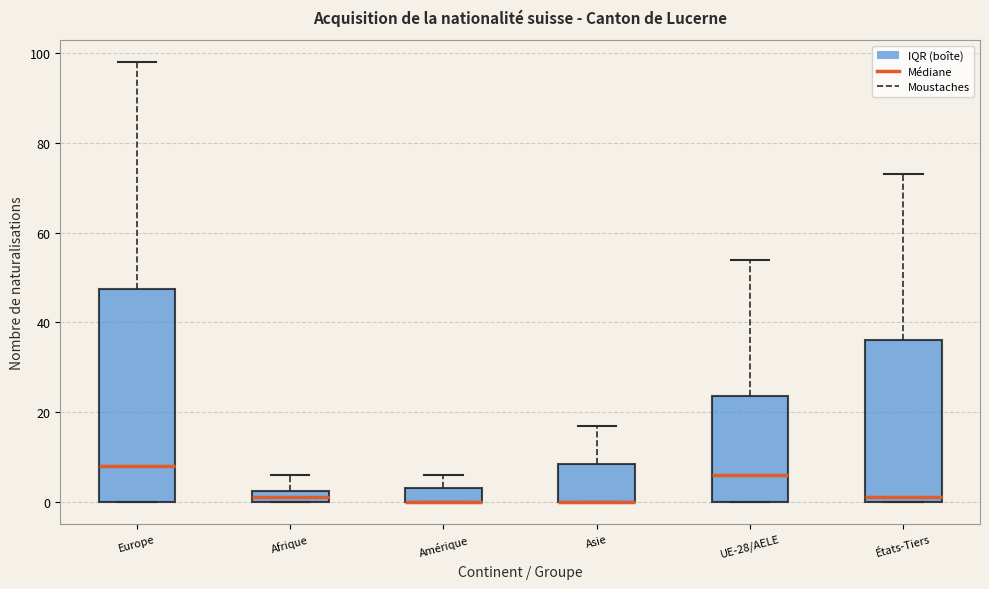

Where is the upper edge of the box for Asie on the y-axis? The values are not printed on the chart, so give them approximately, as read against the axis.

8